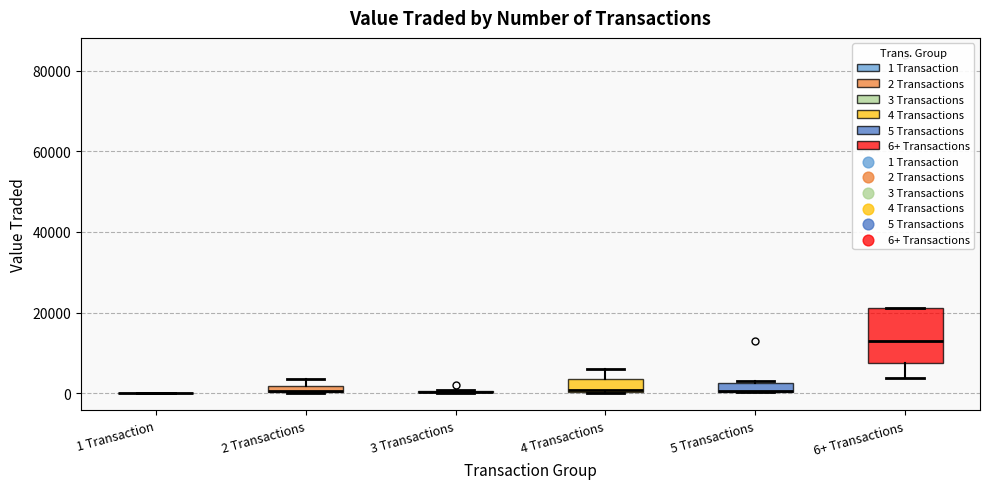

Comparing the boxes themselves (not the whiskers), which one is the tallest?

6+ Transactions